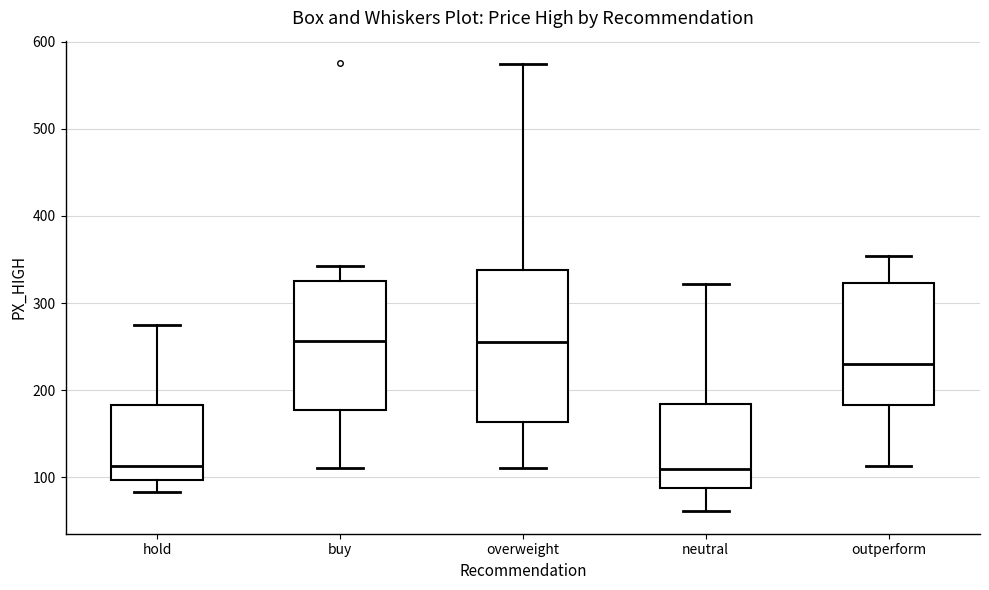

Reading left to right, read every box against the y-axis: the position of its median line, the range the box covers, and the ends of its whiskers. The values are not printed on the chart, so give them approximately, as read against the axis.

hold: median 110, box 100 to 180, whiskers 80 to 280
buy: median 260, box 180 to 320, whiskers 110 to 340
overweight: median 260, box 160 to 340, whiskers 110 to 570
neutral: median 110, box 90 to 180, whiskers 60 to 320
outperform: median 230, box 180 to 320, whiskers 110 to 350